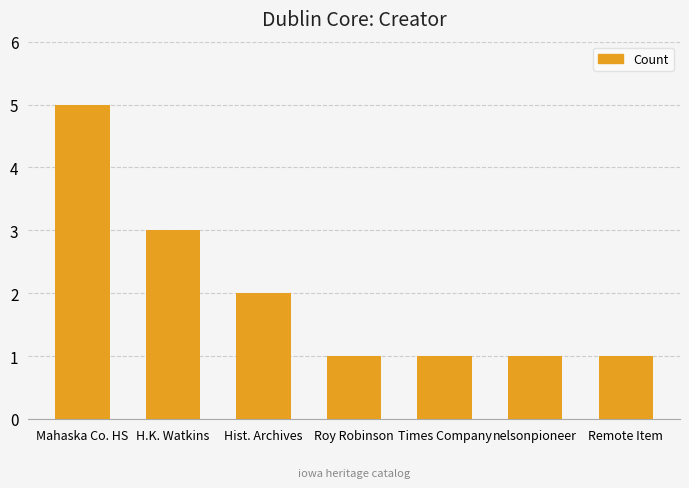

What is the ratio of the value at Remote Item to the value at Hist. Archives?

0.5